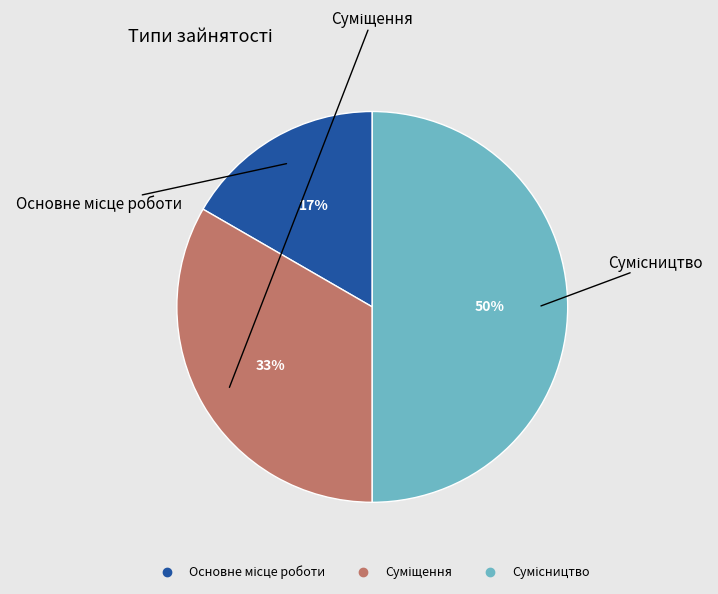

Which has a higher value, Основне місце роботи or Сумісництво?

Сумісництво